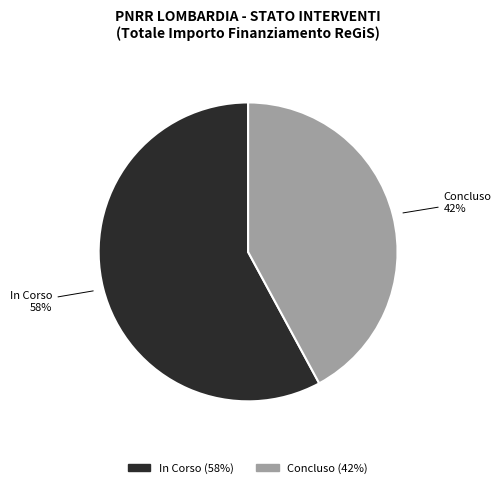

What is the majority slice?

In Corso